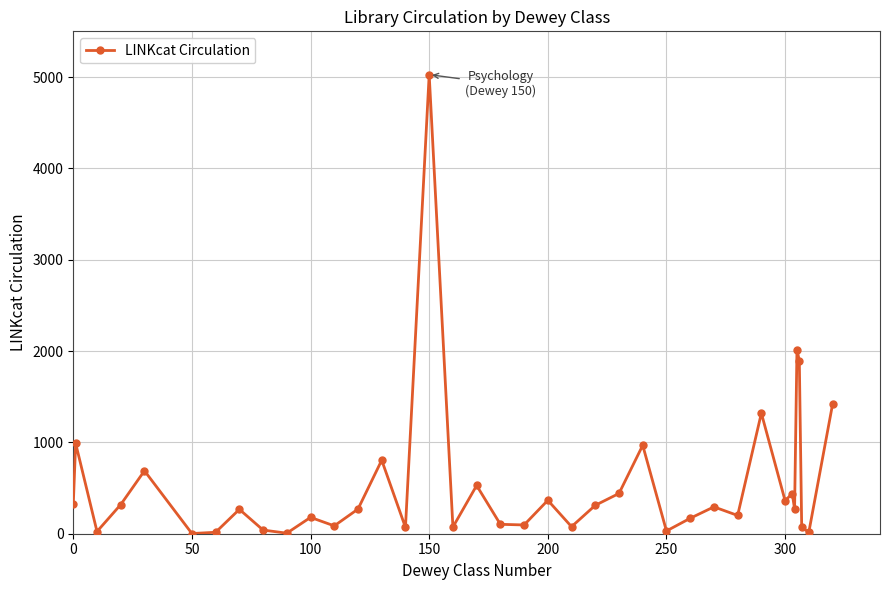

True or false: there are more than 0 points higher than both neighbors.

True